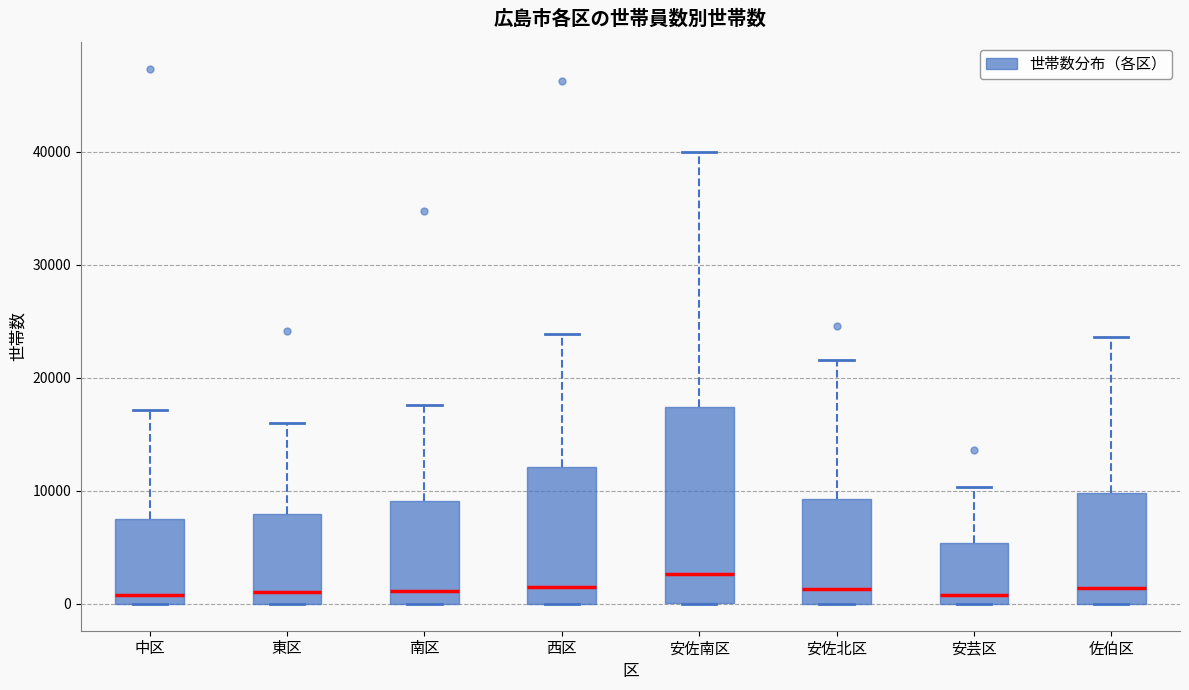

Which box has the highest median line?

安佐南区